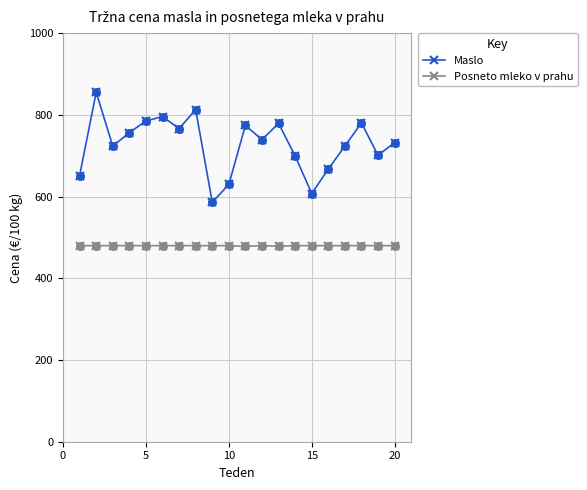

Which series has the widest spread of values?

Maslo